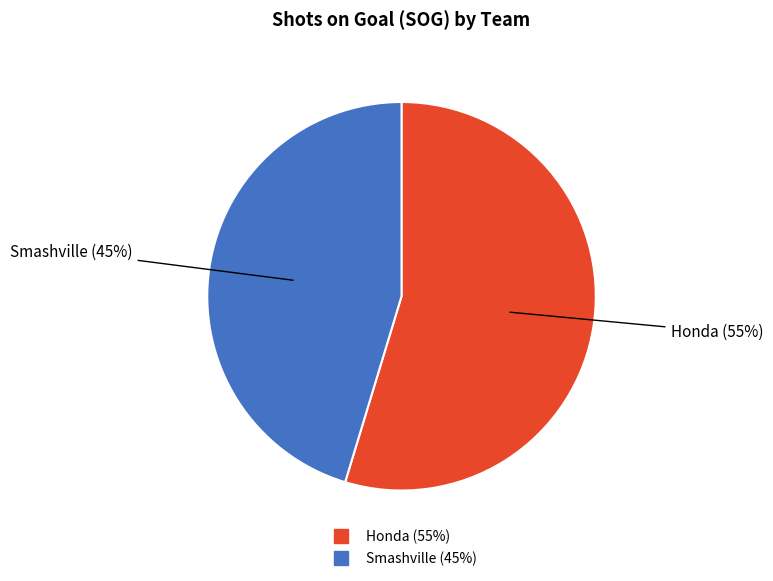

How many slices are in this pie chart?

2